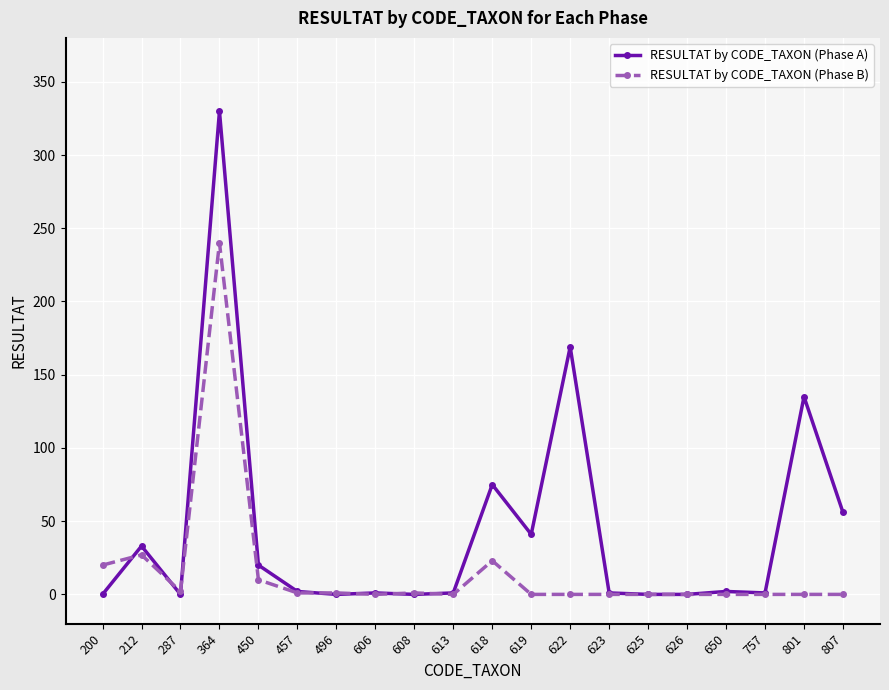

What is the difference between the second highest and minimum values in the RESULTAT by CODE_TAXON (Phase B) series?

27